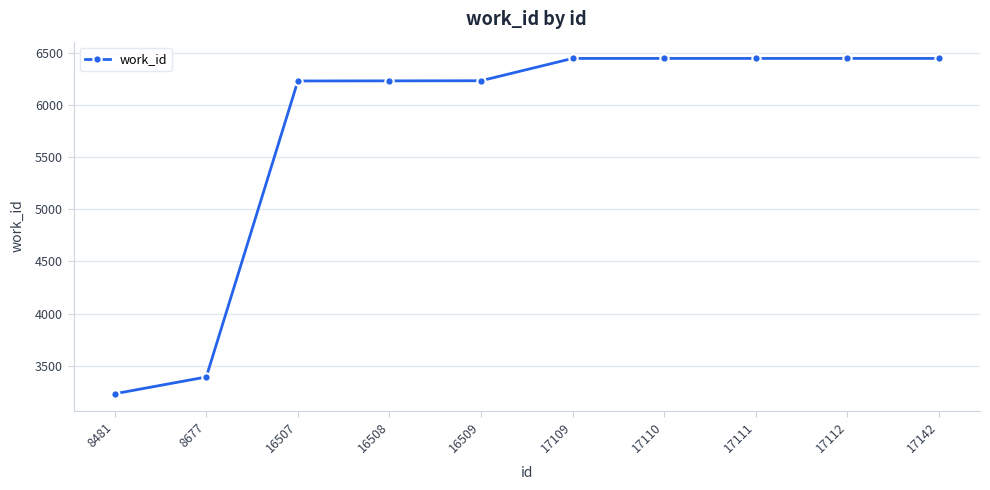

What is the sum of all values?

57538